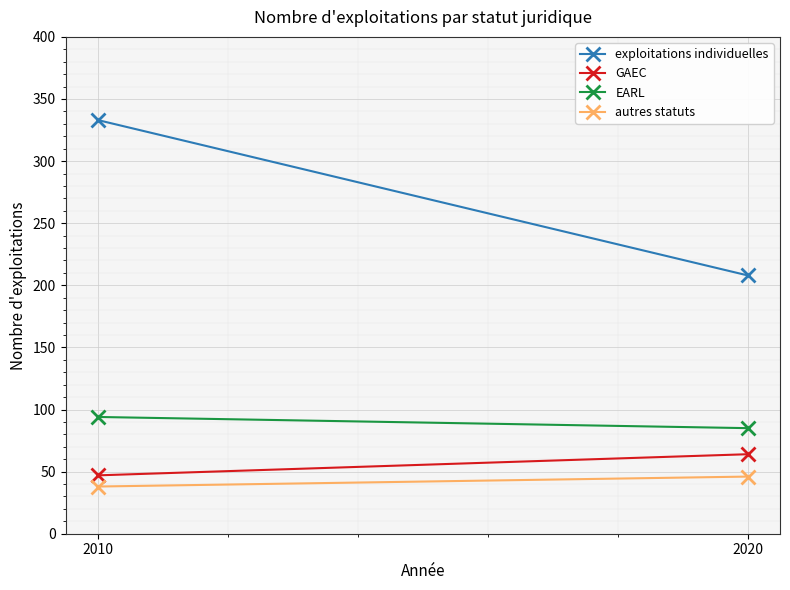

List the series in order of their peak value, highest first.

exploitations individuelles, EARL, GAEC, autres statuts